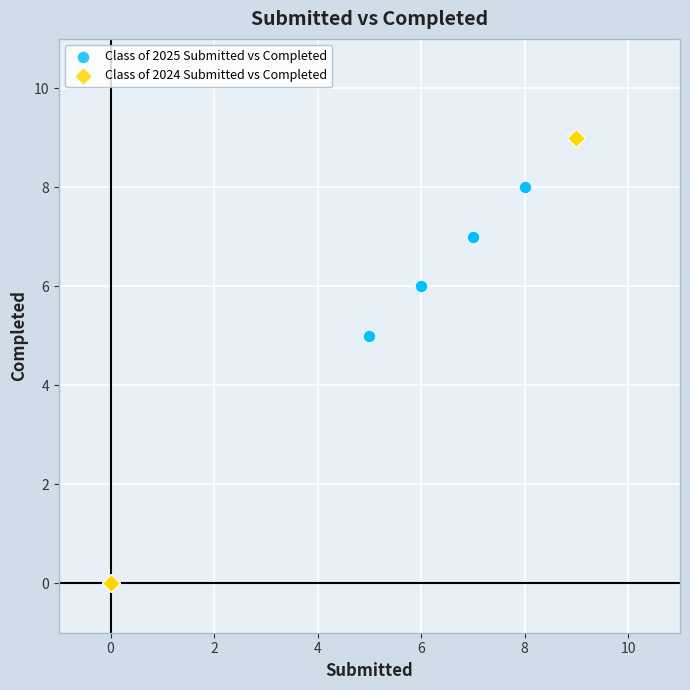

Which series has the widest spread of Y values?

Class of 2024 Submitted vs Completed